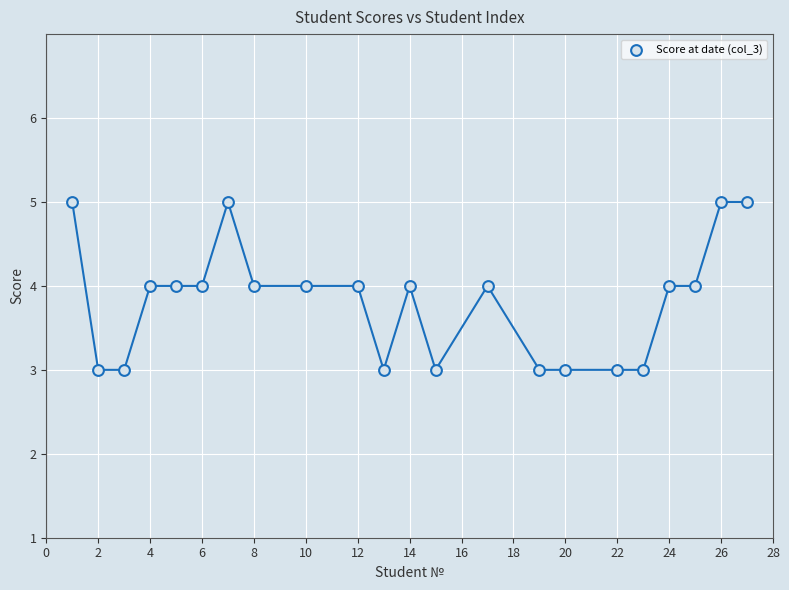

What is the range of X values (max minus min)?

26